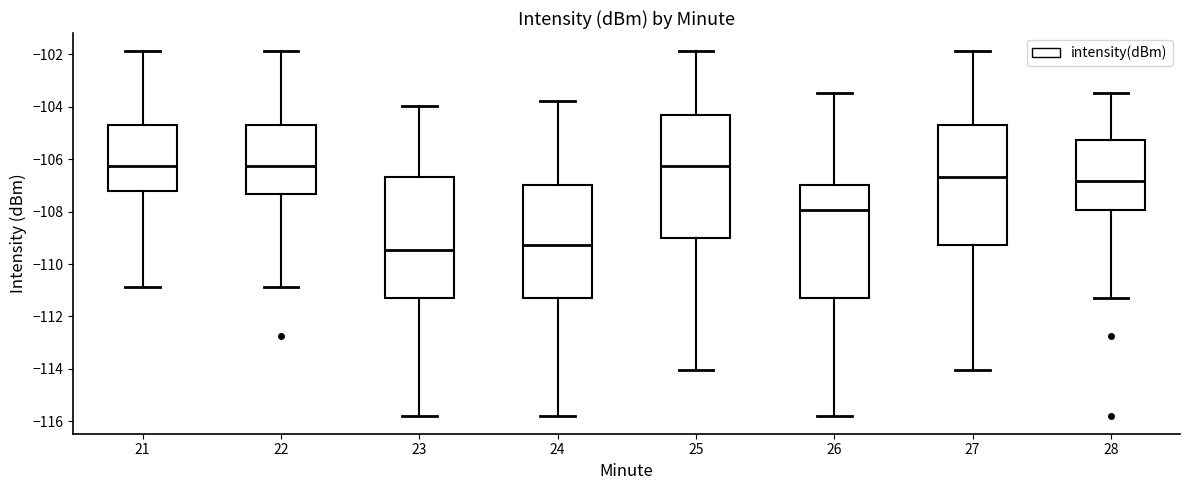

Where does the lower whisker of the box at x = 28 end on the y-axis? The values are not printed on the chart, so give them approximately, as read against the axis.

-111.4